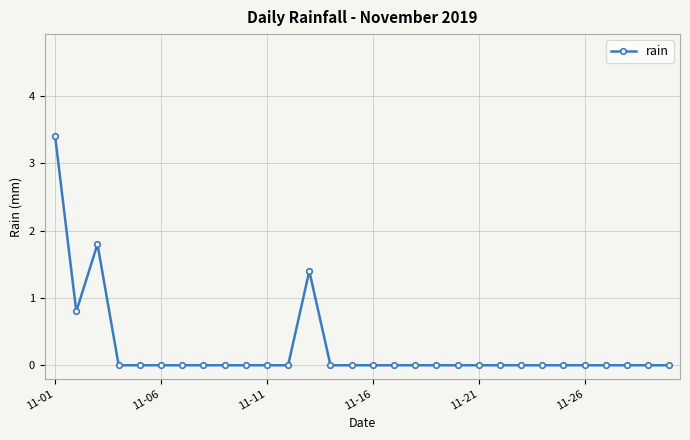

What is the sum of all values?

7.4